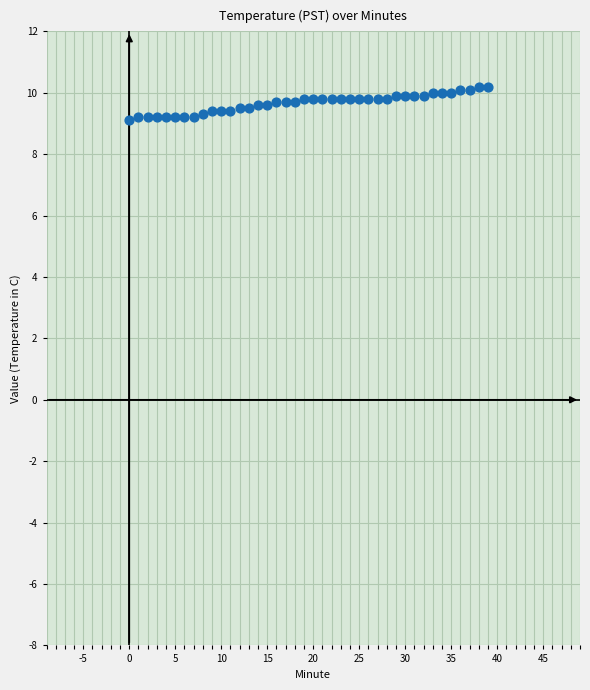

What is the range of Y values (max minus min)?

1.1